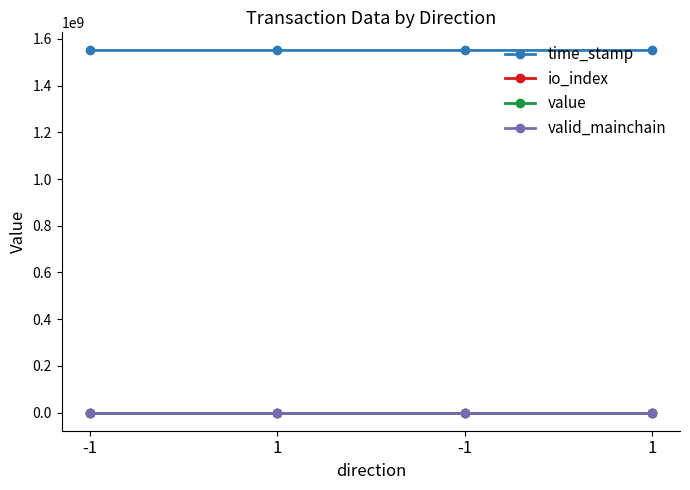

What are all the series names shown in the legend?

time_stamp, io_index, value, valid_mainchain